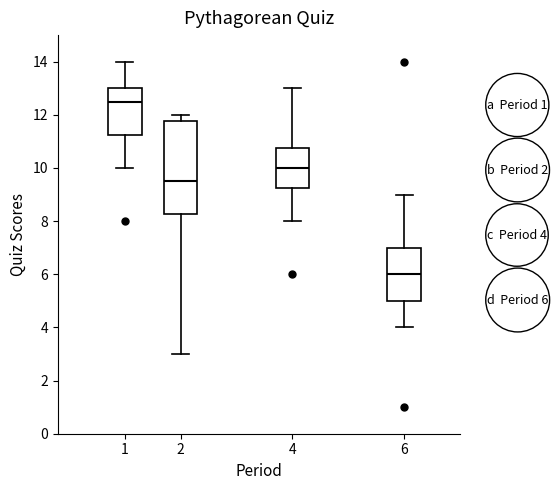

Reading left to right, read every box against the y-axis: the position of its median line, the range the box covers, and the ends of its whiskers. The values are not printed on the chart, so give them approximately, as read against the axis.

1: median 12.6, box 11.2 to 13.0, whiskers 10.0 to 14.0
2: median 9.6, box 8.2 to 11.8, whiskers 3.0 to 12.0
4: median 10.0, box 9.2 to 10.8, whiskers 8.0 to 13.0
6: median 6.0, box 5.0 to 7.0, whiskers 4.0 to 9.0